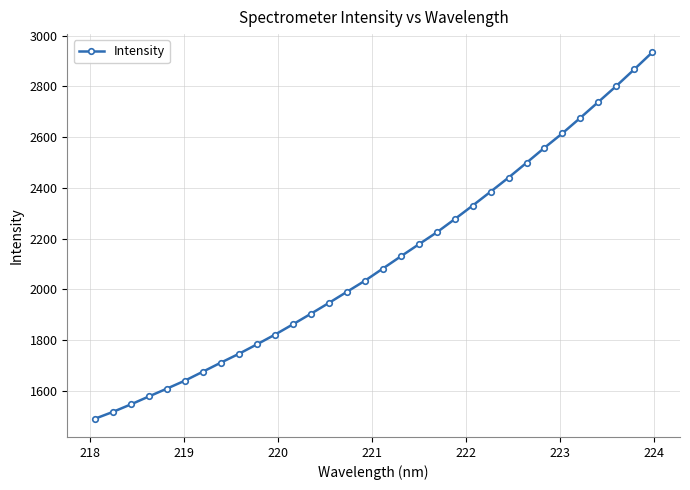

What is the value of the 19th point from the left?

2177.3